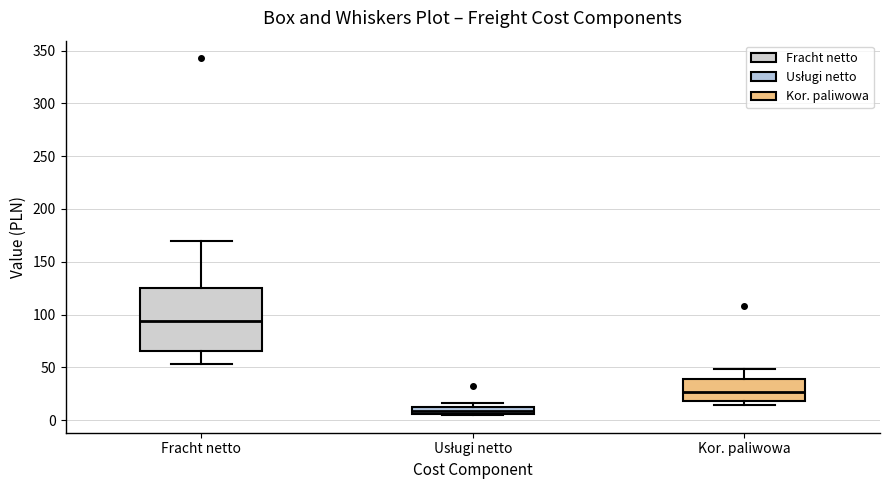

Where is the lower edge of the box for Kor. paliwowa on the y-axis? The values are not printed on the chart, so give them approximately, as read against the axis.

20